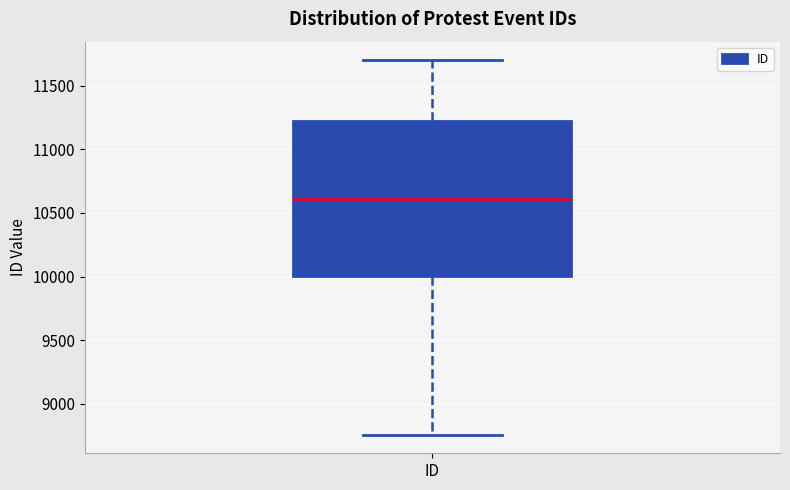

Read this box plot against the y-axis: the position of the median line, the range covered by the box, and the ends of both whiskers. The values are not printed on the chart, so give them approximately, as read against the axis.

median 10600, box 10000 to 11200, whiskers 8750 to 11700